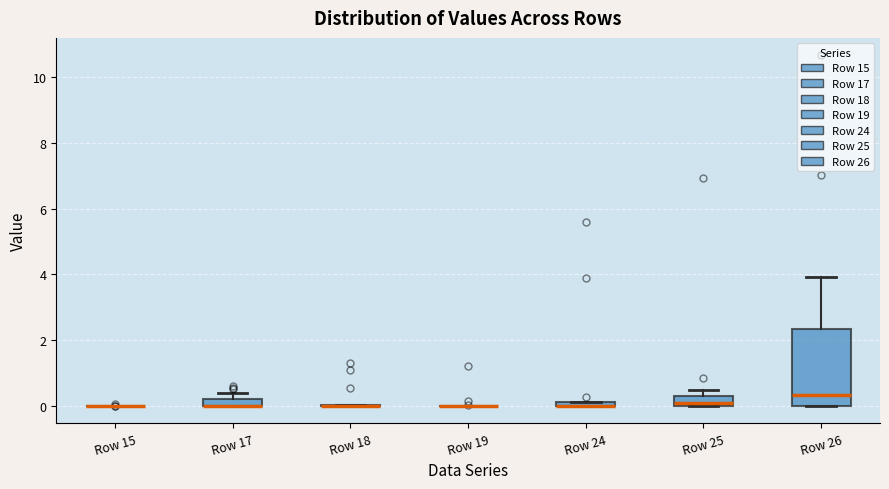

Comparing the boxes themselves (not the whiskers), which one is the tallest?

Row 26